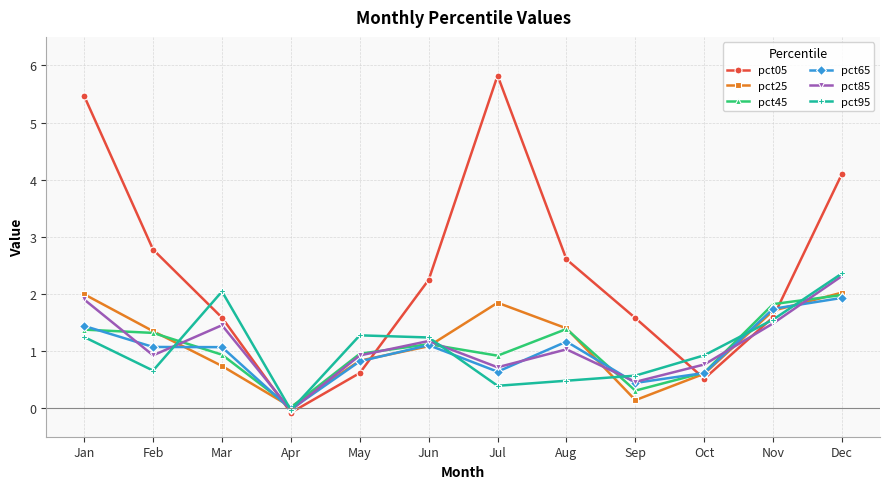

Read the pct65 value at Oct.

0.6